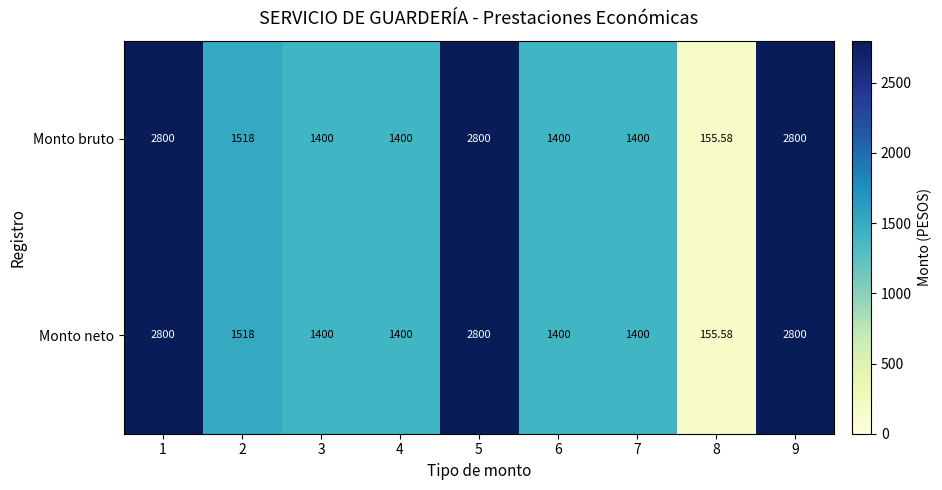

How many data points does each series have?

9